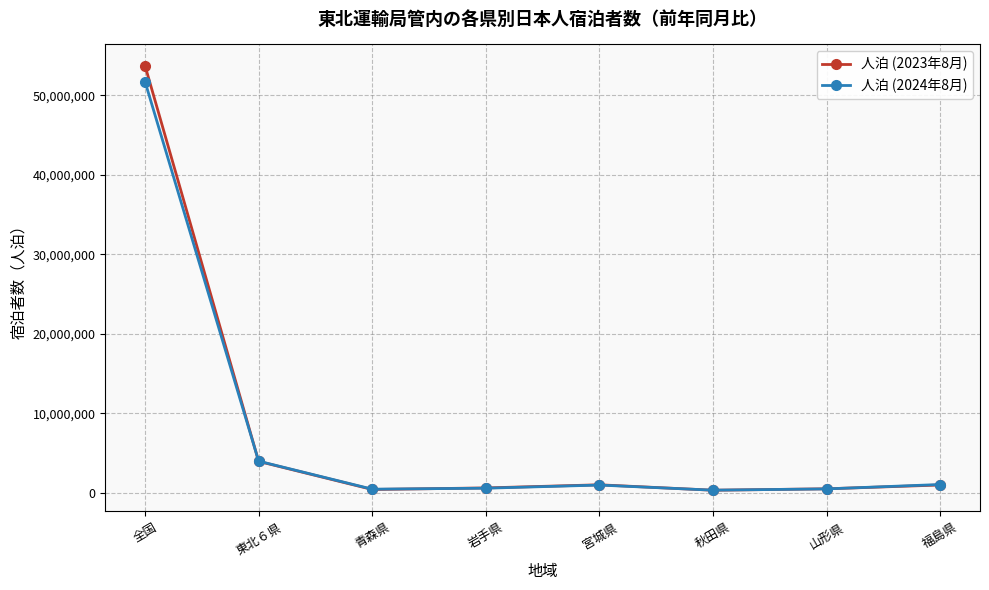

How many distinct data groups are displayed?

2